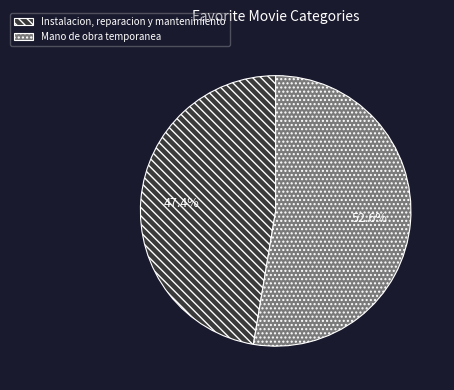

What is the largest slice in the pie chart?

Mano de obra temporanea